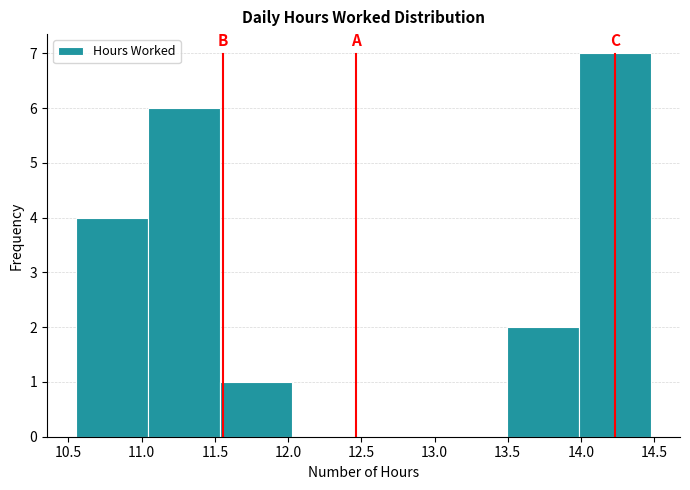

Reading left to right, transcribe this chart: for each bar, give the range it covers on the x-axis and its height. Neither the bar edges nor the heights are printed on the chart, so give them approximately, as read against the axes.

10.55 to 11.05: 4
11.05 to 11.55: 6
11.55 to 12.00: 1
12.00 to 12.50: 0
12.50 to 13.00: 0
13.00 to 13.50: 0
13.50 to 14.00: 2
14.00 to 14.50: 7